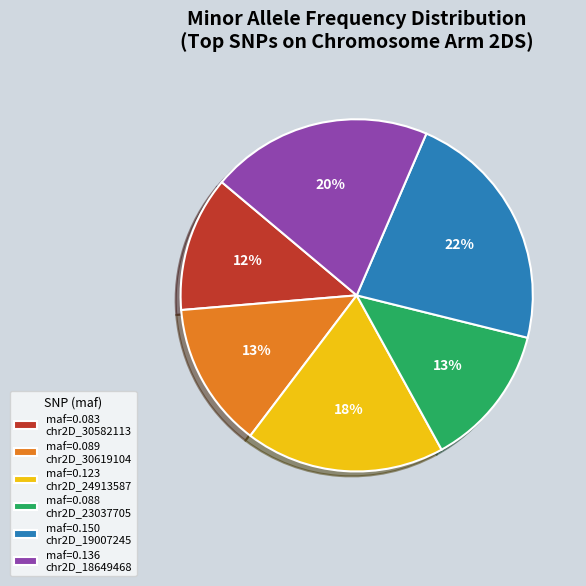

How many segments does this pie chart have?

6